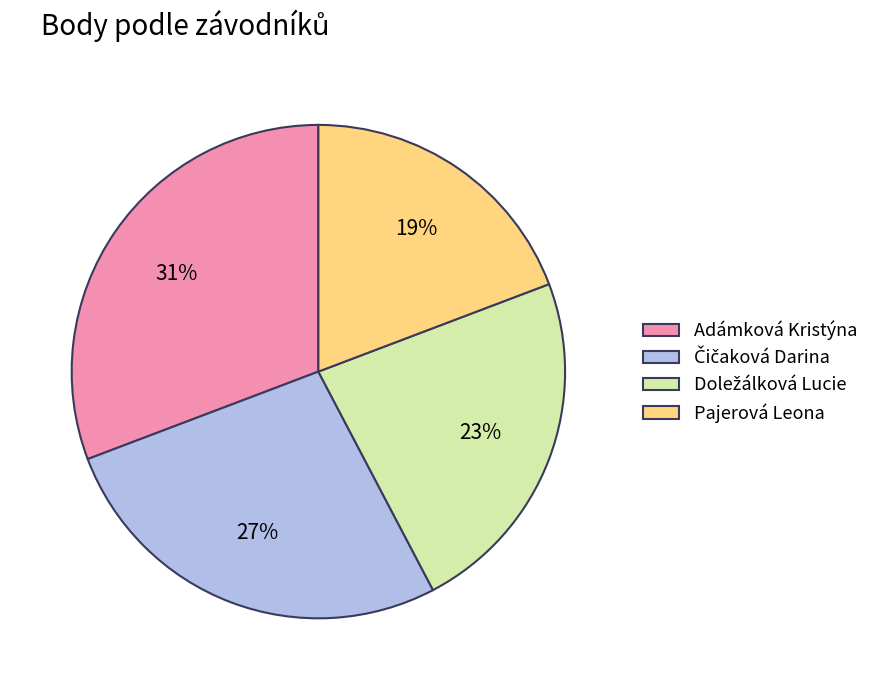

Count the number of slices in the pie.

4